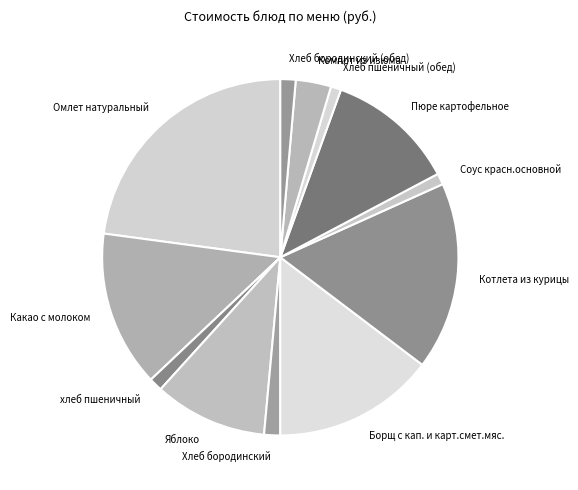

Is the sum of Хлеб бородинский (обед) and Омлет натуральный greater than half?

No